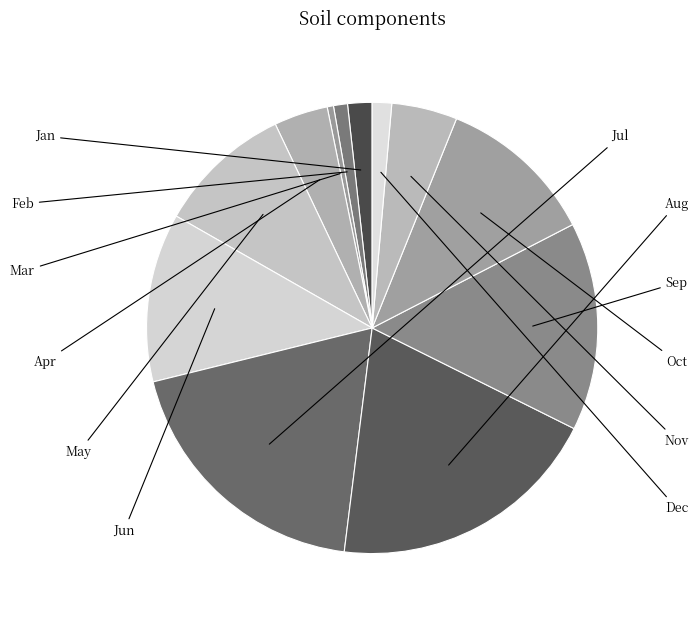

Is the sum of Dec and Aug greater than half?

No